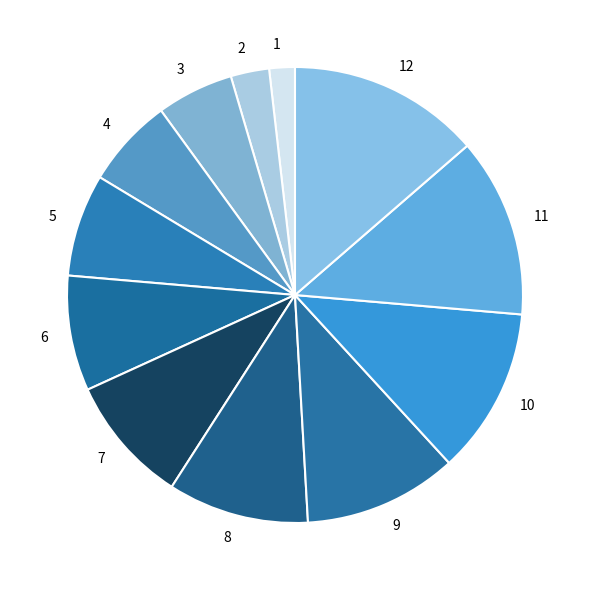

Is it true that 12 is 8% of the pie?

False